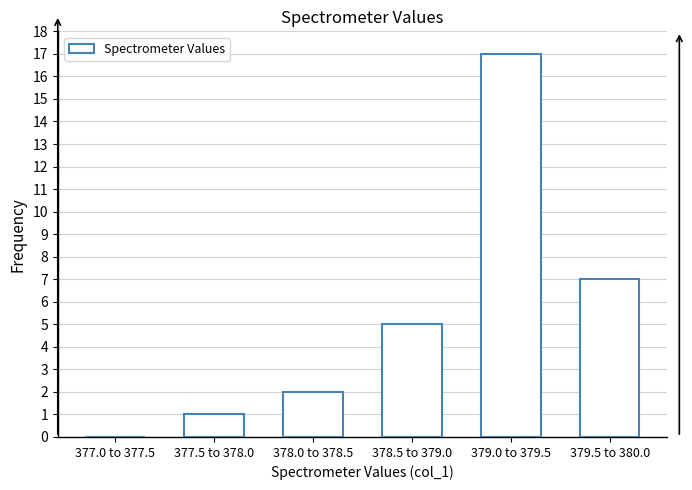

Reading left to right, extract all data points from this chart.

377.0 to 377.5=0	377.5 to 378.0=1	378.0 to 378.5=2	378.5 to 379.0=5	379.0 to 379.5=17	379.5 to 380.0=7